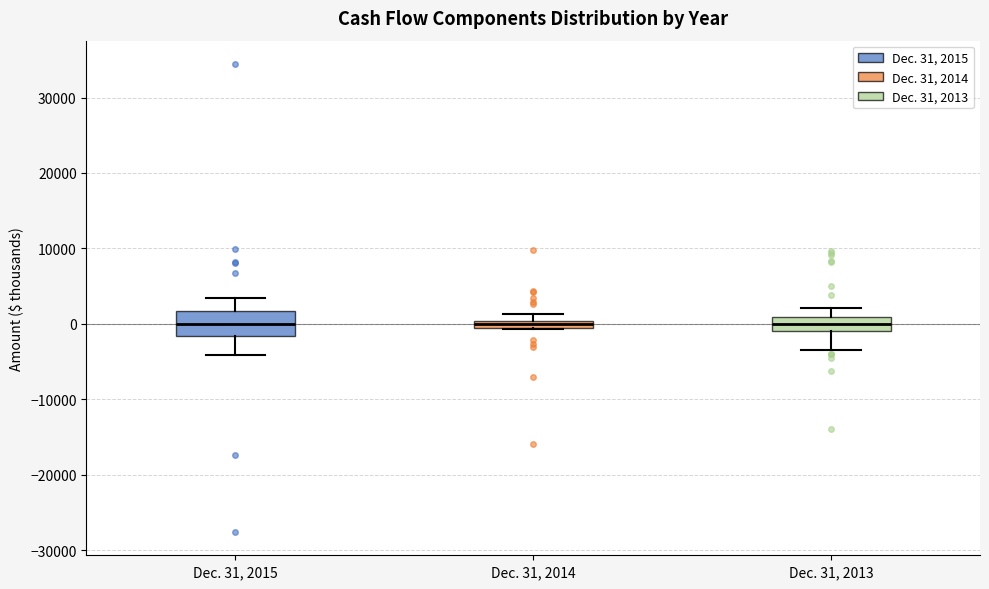

Where is the upper edge of the box for Dec. 31, 2013 on the y-axis? The values are not printed on the chart, so give them approximately, as read against the axis.

1000